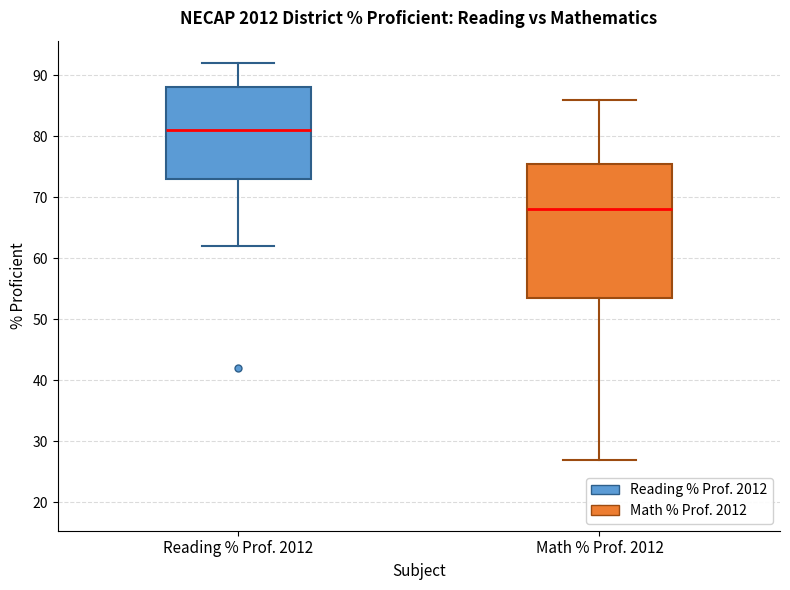

Reading left to right, read every box against the y-axis: the position of its median line, the range the box covers, and the ends of its whiskers. The values are not printed on the chart, so give them approximately, as read against the axis.

Reading % Prof. 2012: median 81, box 73 to 88, whiskers 62 to 92
Math % Prof. 2012: median 68, box 54 to 76, whiskers 27 to 86